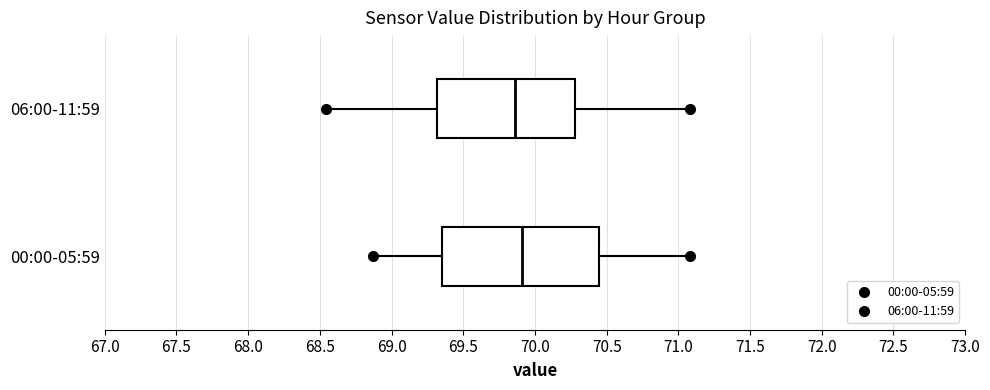

Comparing the boxes themselves (not the whiskers), which one is the widest?

00:00-05:59